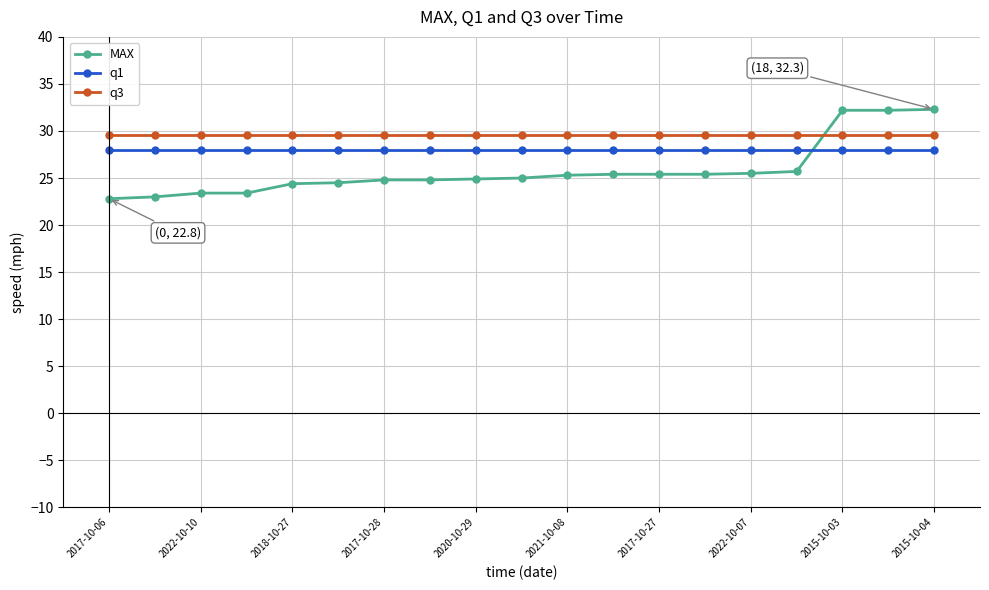

Which series has the largest range (max minus min)?

MAX